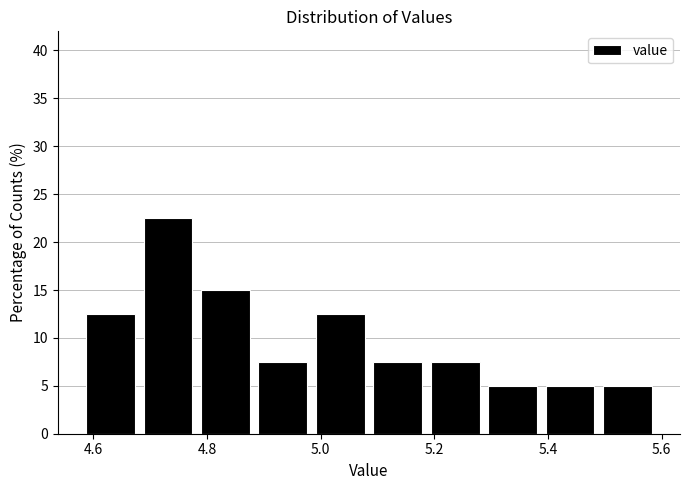

Which range on the x-axis has the tallest bar?

4.68 to 4.78